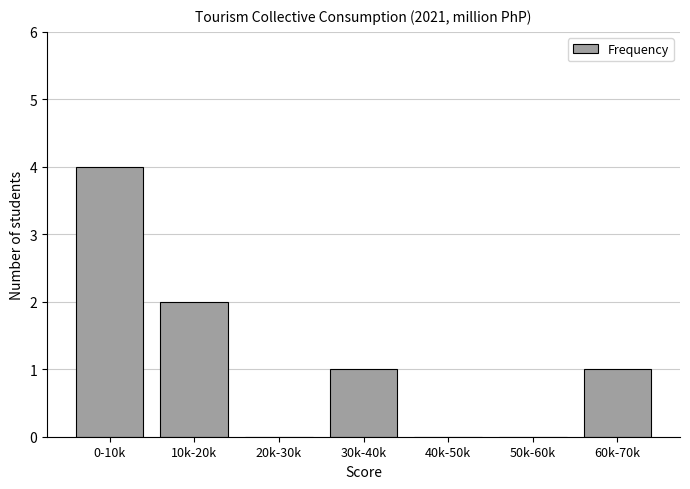

Reading left to right, transcribe all the data shown in this chart.

0-10k=4	10k-20k=2	20k-30k=0	30k-40k=1	40k-50k=0	50k-60k=0	60k-70k=1